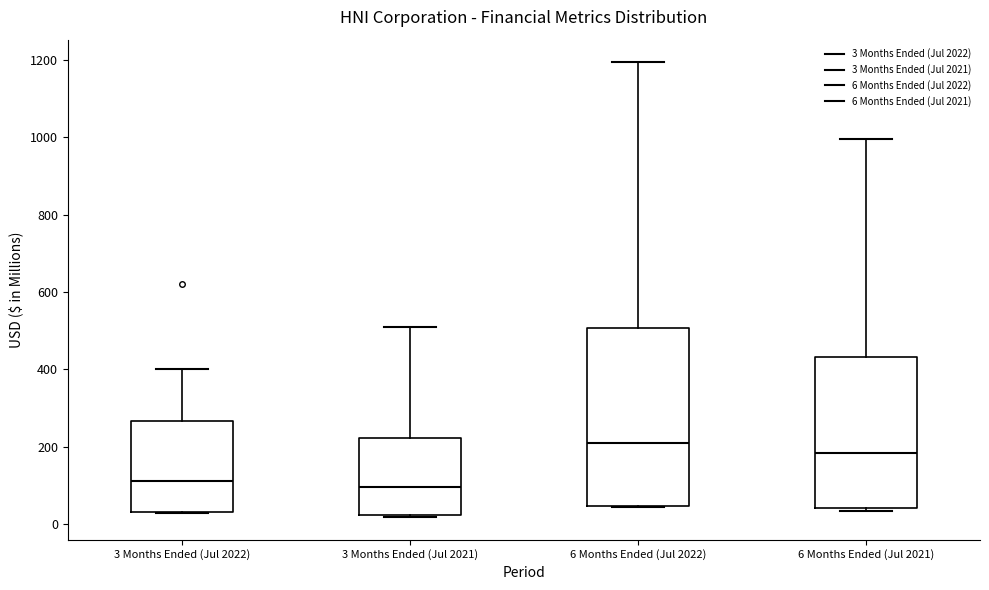

Where is the upper edge of the box for 3 Months Ended (Jul 2021) on the y-axis? The values are not printed on the chart, so give them approximately, as read against the axis.

220